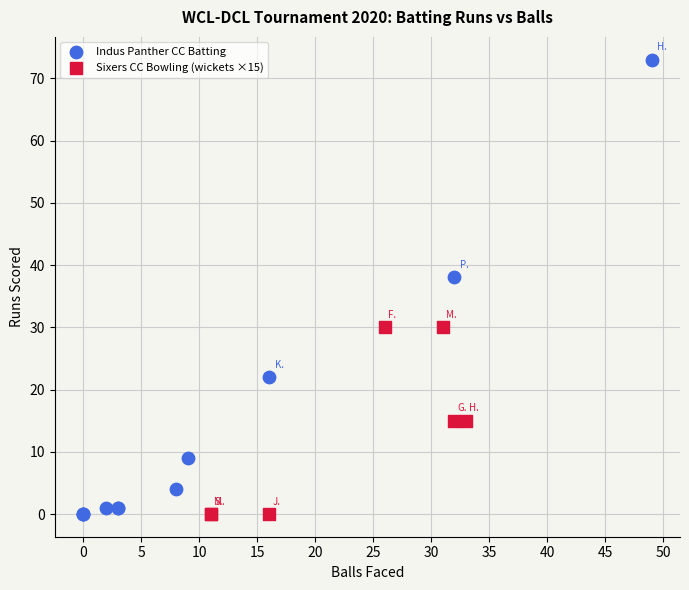

Which series has the widest spread of Y values?

Indus Panther CC Batting